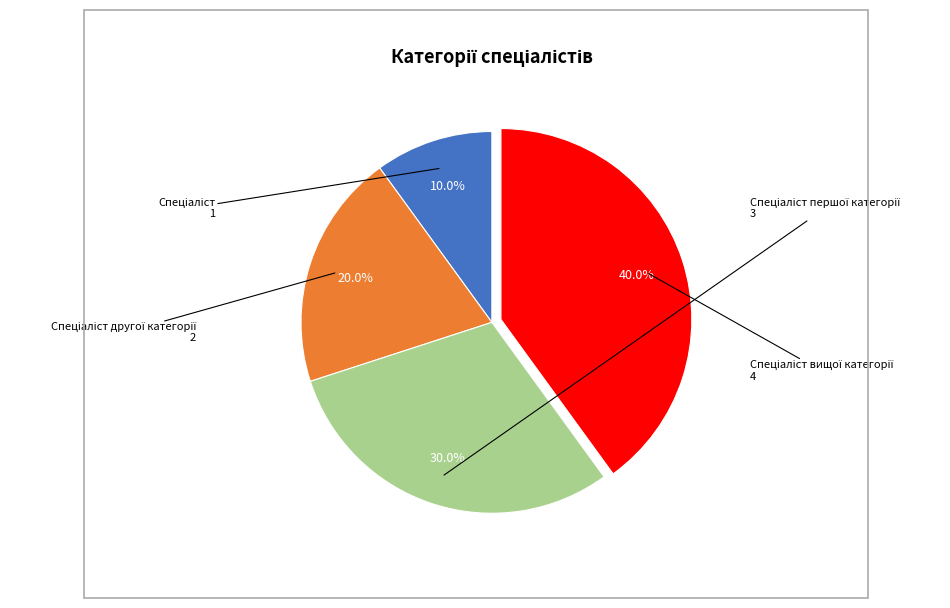

How many segments does this pie chart have?

4